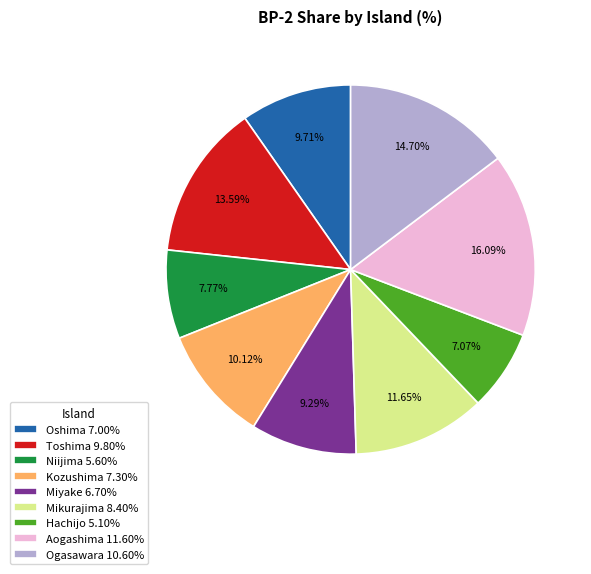

To the nearest percent, what percentage of the pie is Kozushima?

10%